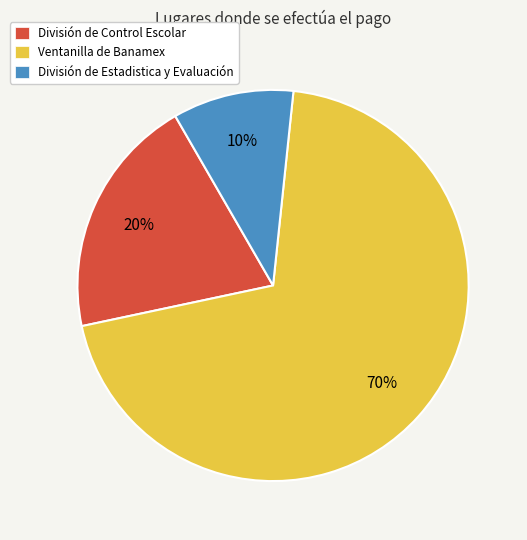

What is the largest slice in the pie chart?

Ventanilla de Banamex